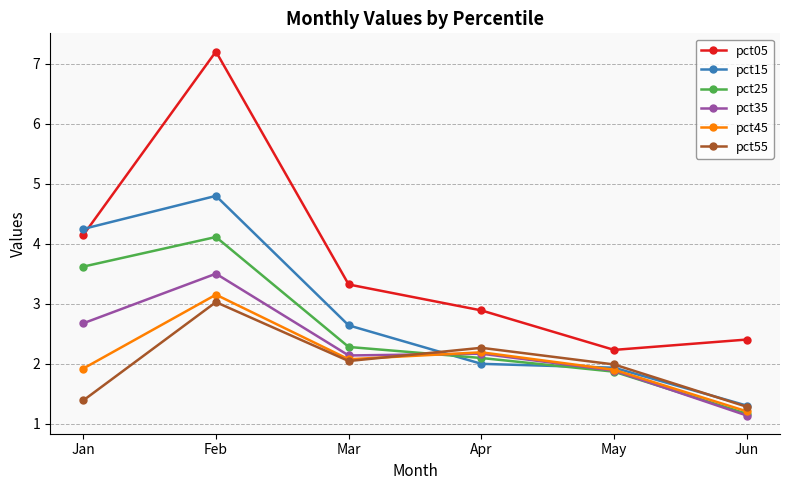

Is the value of pct25 at Feb greater than the value of pct35 at May?

Yes